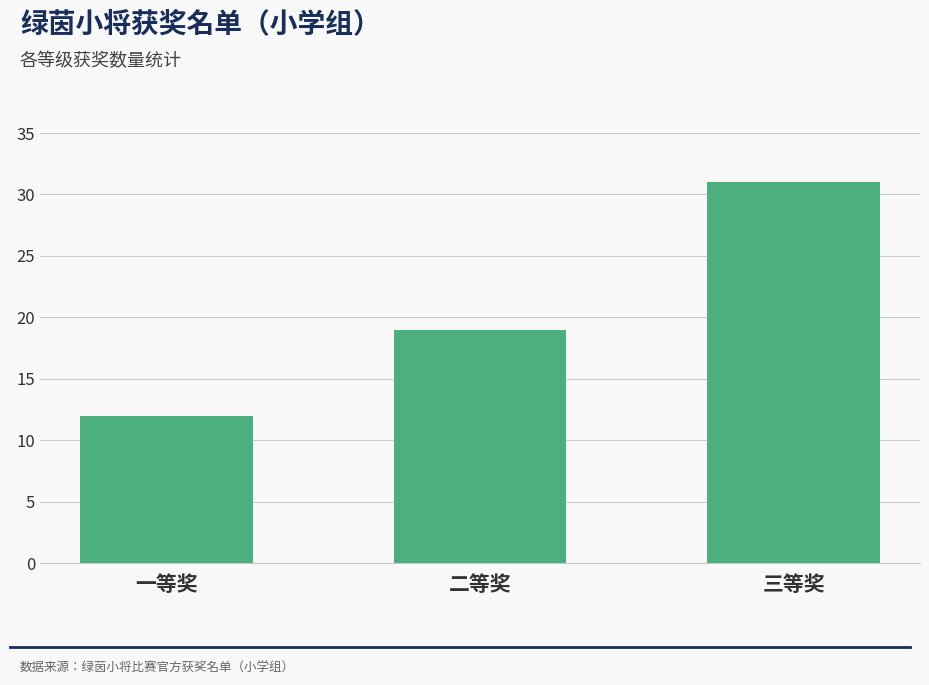

The chart shows a value of 7 at 一等奖. True or false?

False